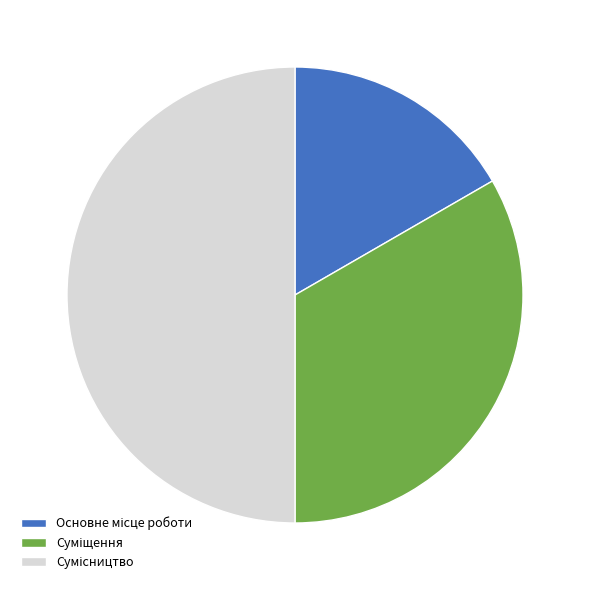

To the nearest percent, what is the combined percentage of Суміщення and Сумісництво?

83%